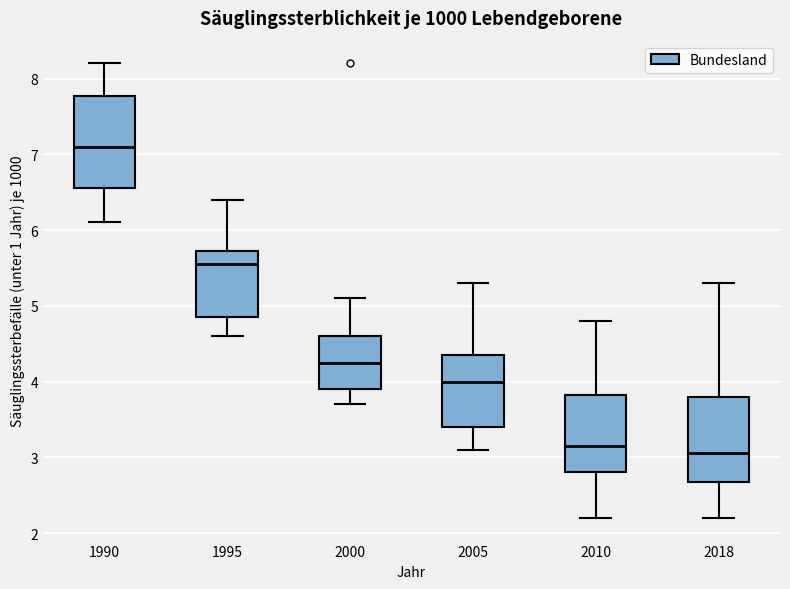

Where is the lower edge of the box at x = 2010 on the y-axis? The values are not printed on the chart, so give them approximately, as read against the axis.

2.8